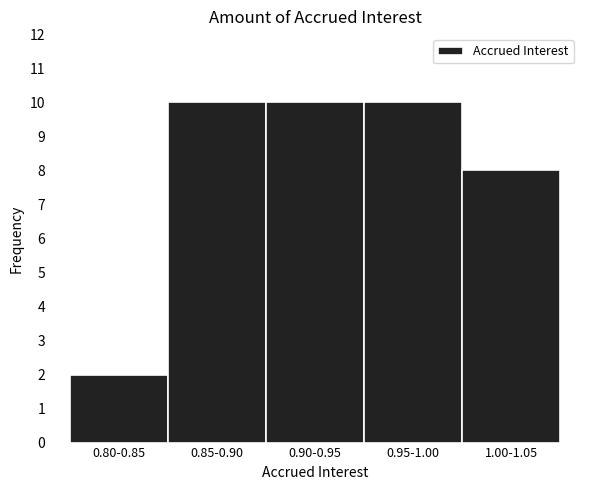

Reading left to right, transcribe all the data shown in this chart.

2	10	10	10	8